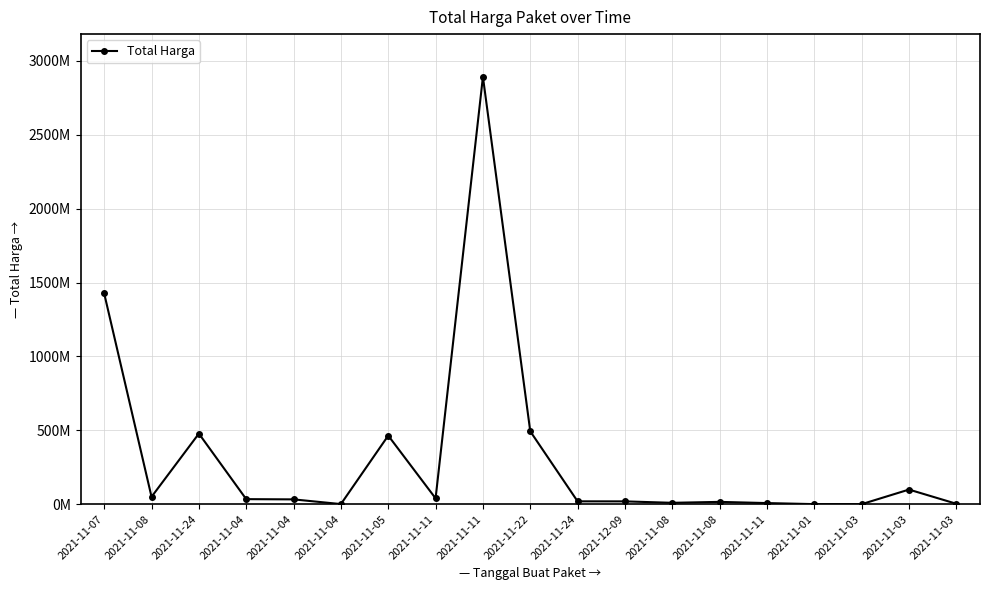

How many interior local peaks (higher than both neighbors) does the data have?

5